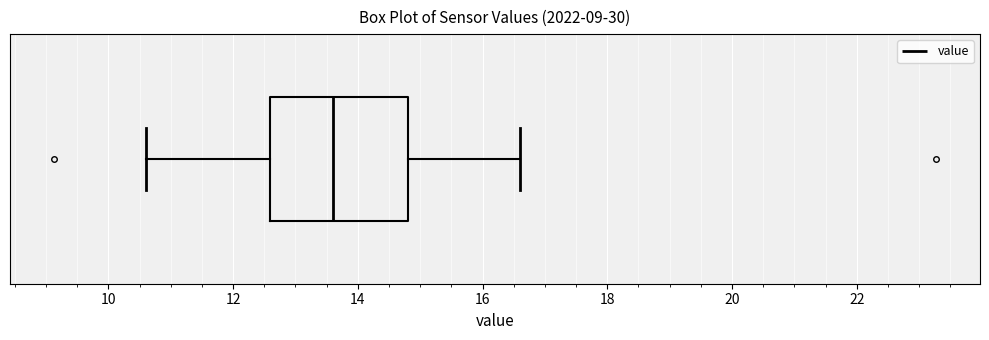

Transcribe this box plot: give where the median line is, the range the box spans, and where the two whiskers end, as read against the x-axis. The values are not printed on the chart, so give them approximately, as read against the axis.

median 13.6, box 12.6 to 14.8, whiskers 10.6 to 16.6